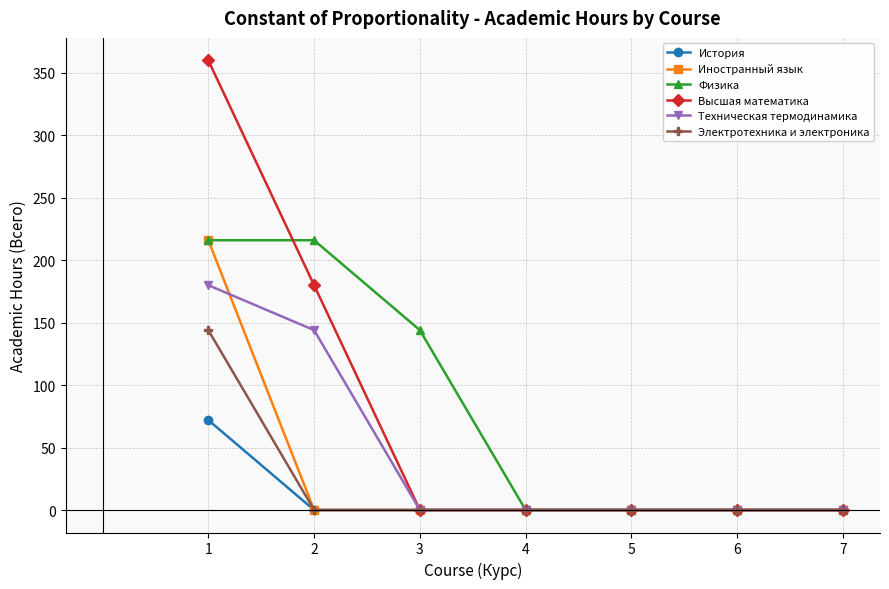

Which series has the widest spread of values?

Высшая математика